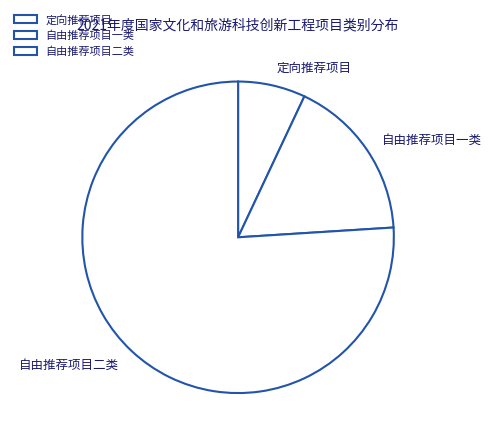

What is the ratio of the value at 定向推荐项目 to the value at 自由推荐项目二类?

0.1